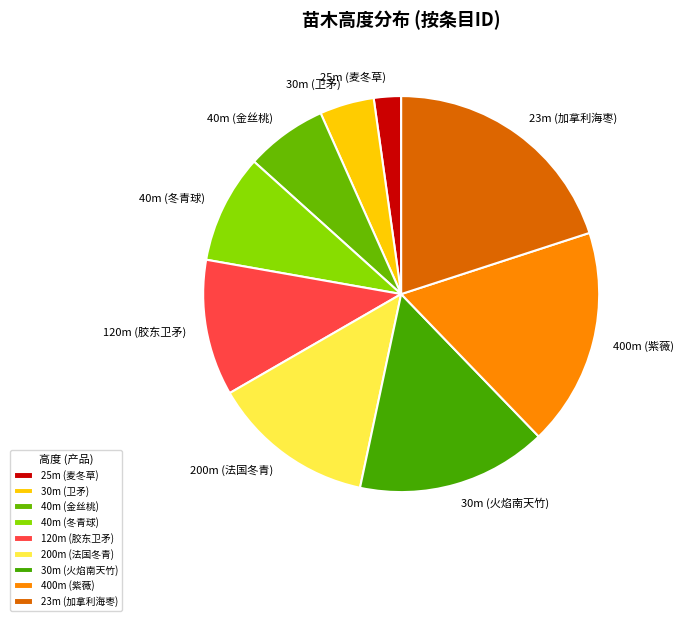

Does any single category account for the majority?

No